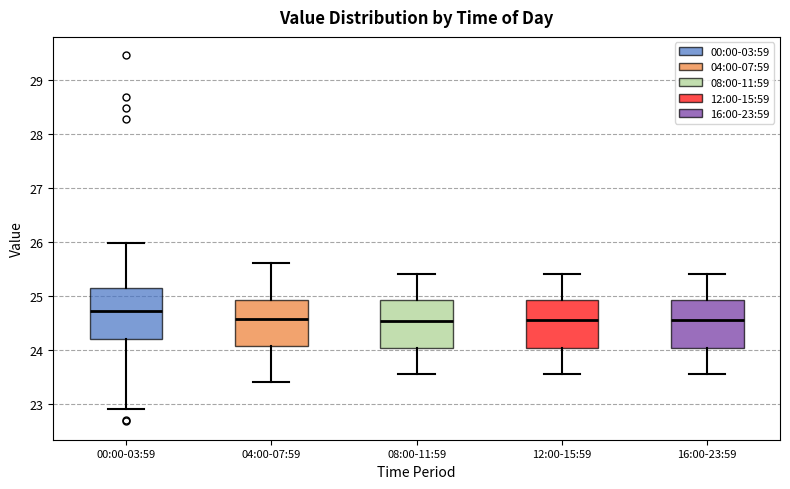

Reading left to right, read every box against the y-axis: the position of its median line, the range the box covers, and the ends of its whiskers. The values are not printed on the chart, so give them approximately, as read against the axis.

00:00-03:59: median 24.7, box 24.2 to 25.1, whiskers 22.9 to 26.0
04:00-07:59: median 24.6, box 24.1 to 24.9, whiskers 23.4 to 25.6
08:00-11:59: median 24.5, box 24.0 to 24.9, whiskers 23.6 to 25.4
12:00-15:59: median 24.6, box 24.0 to 24.9, whiskers 23.6 to 25.4
16:00-23:59: median 24.6, box 24.0 to 24.9, whiskers 23.6 to 25.4